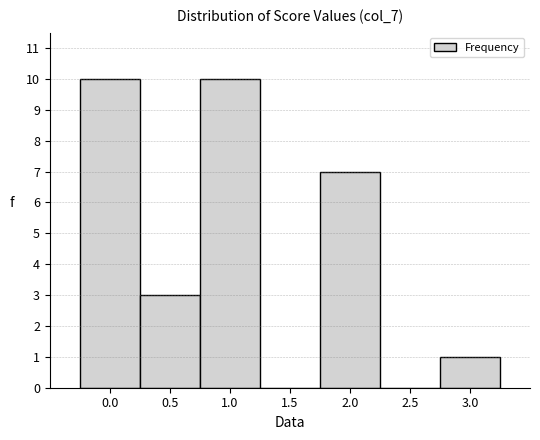

How tall is the bar that spans 0.25 to 0.75 on the x-axis? The values are not printed on the chart, so give them approximately, as read against the axis.

3